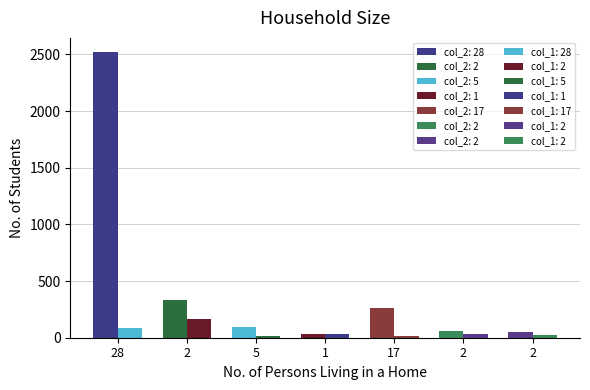

Reading left to right, what are all the values shown in this chart?

col_2: 2520.0	330.0	91.6	36.3	265.8	63.6	51.3
col_1: 90.0	165.0	18.3	36.3	15.6	31.8	25.6